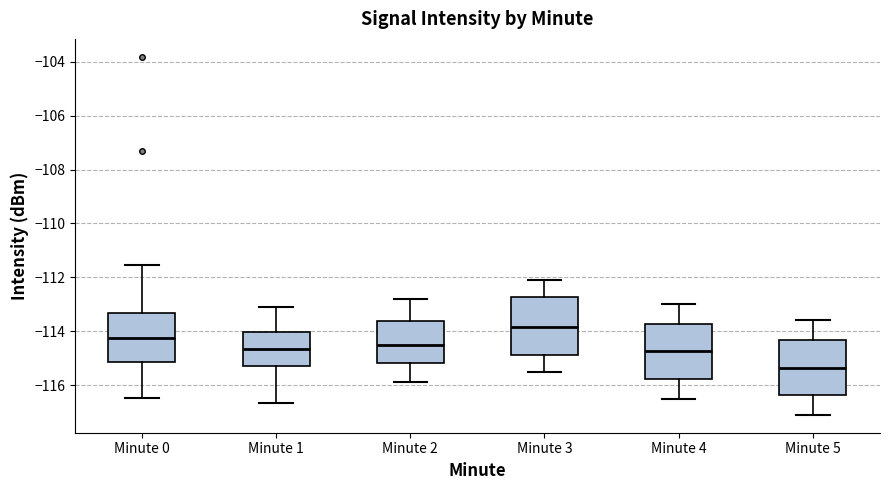

Reading left to right, read every box against the y-axis: the position of its median line, the range the box covers, and the ends of its whiskers. The values are not printed on the chart, so give them approximately, as read against the axis.

Minute 0: median -114.2, box -115.2 to -113.4, whiskers -116.4 to -111.6
Minute 1: median -114.6, box -115.2 to -114.0, whiskers -116.6 to -113.0
Minute 2: median -114.4, box -115.2 to -113.6, whiskers -115.8 to -112.8
Minute 3: median -113.8, box -114.8 to -112.8, whiskers -115.4 to -112.0
Minute 4: median -114.8, box -115.8 to -113.8, whiskers -116.4 to -113.0
Minute 5: median -115.4, box -116.4 to -114.4, whiskers -117.0 to -113.6